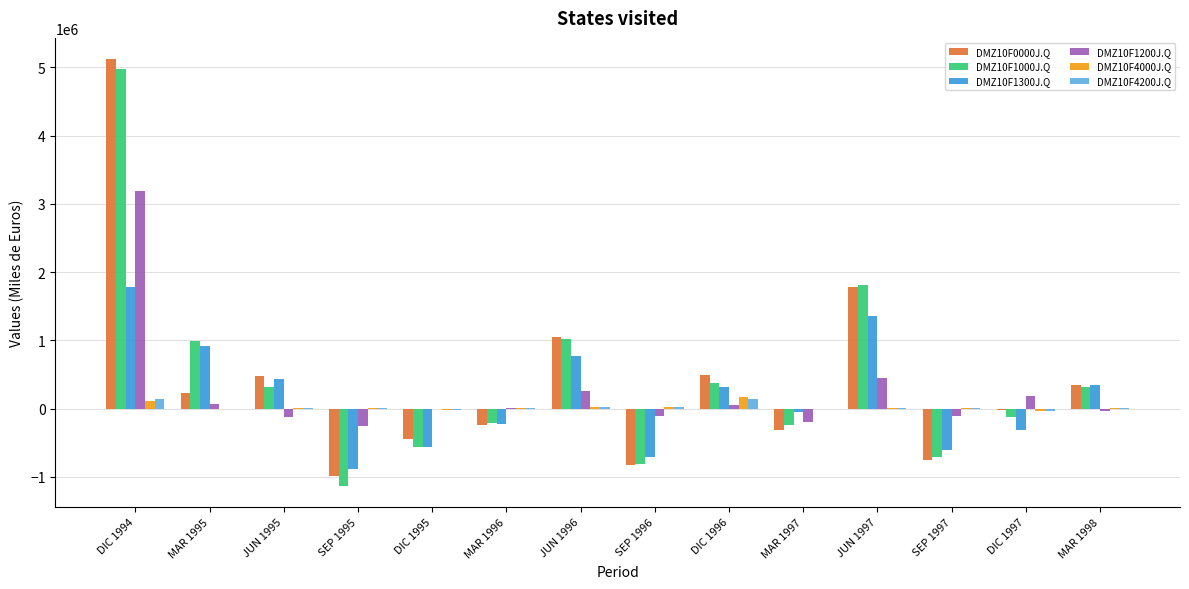

At which category does the chart reach its peak across all series?

DIC 1994